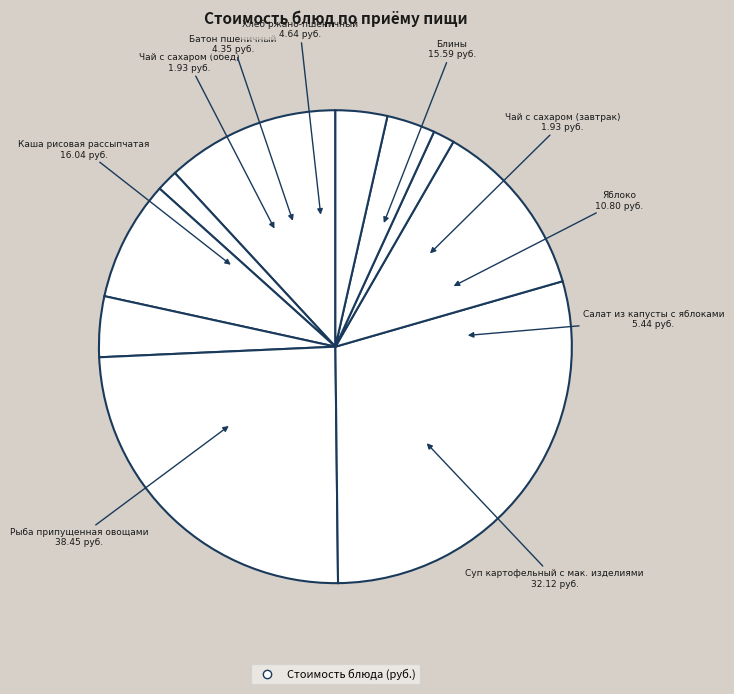

Which category has the biggest portion of the pie?

Рыба припущенная овощами